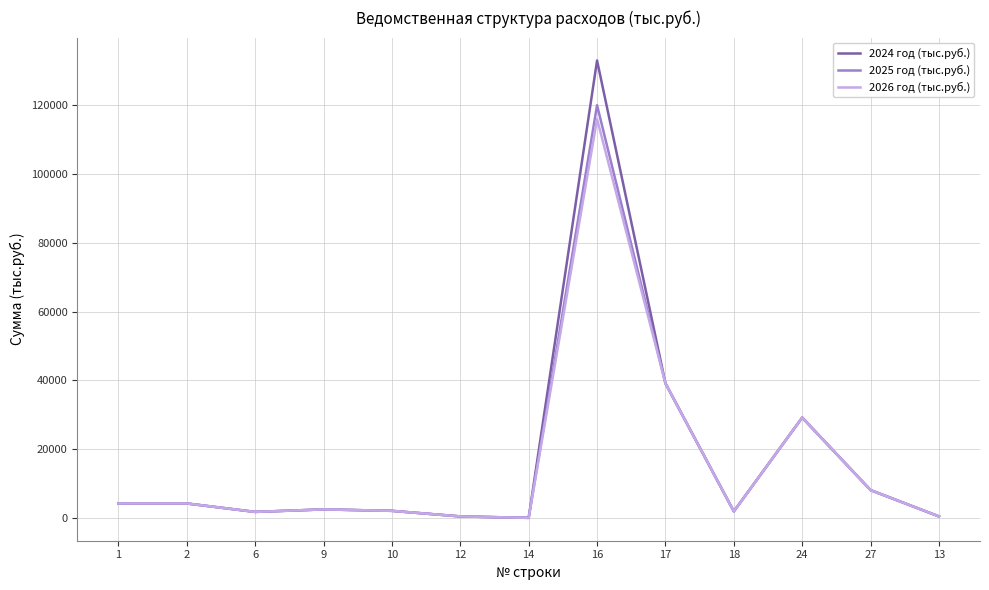

What are all the series names shown in the legend?

2024 год (тыс.руб.), 2025 год (тыс.руб.), 2026 год (тыс.руб.)